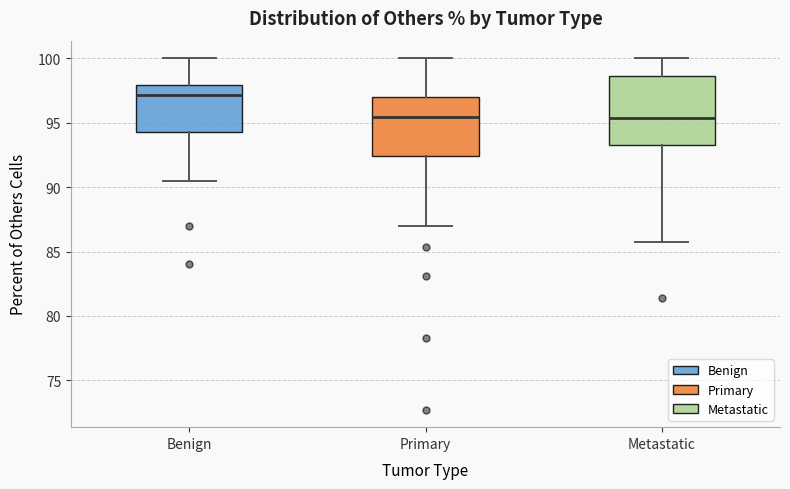

Which box's median line is the highest?

Benign